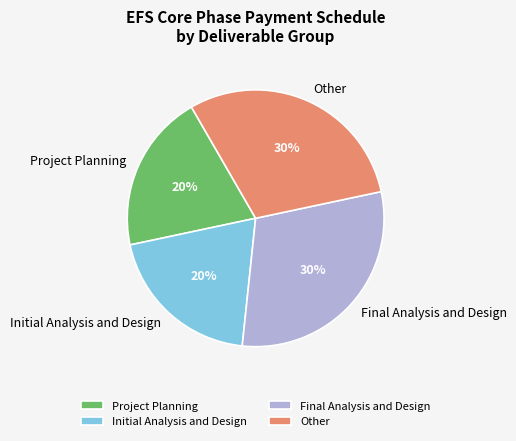

How many slices are in this pie chart?

4